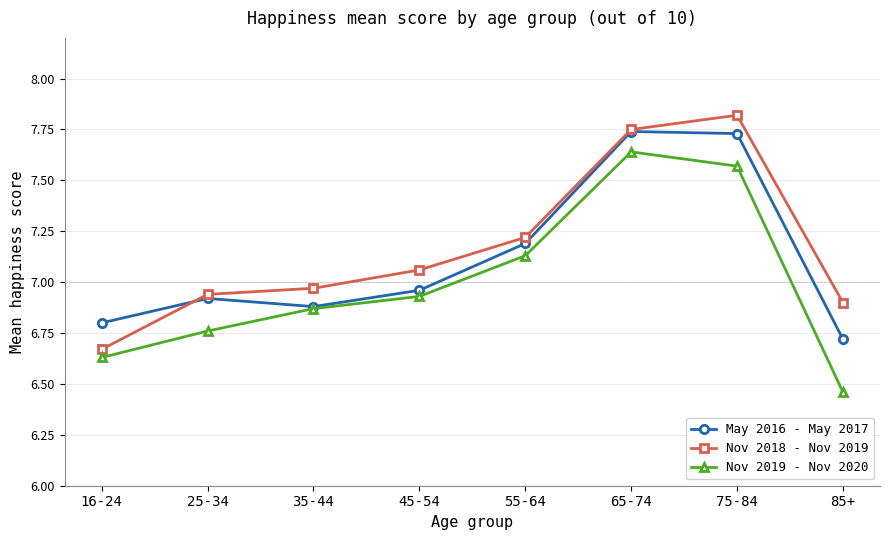

The May 2016 - May 2017 series shows 11.6 at 35-44. True or false?

False